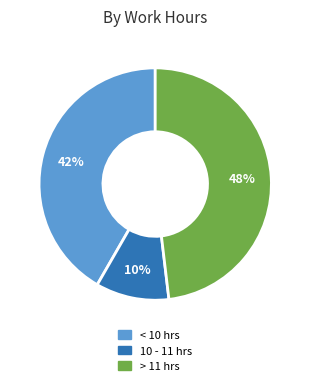

Is > 11 hrs the majority of the pie?

No